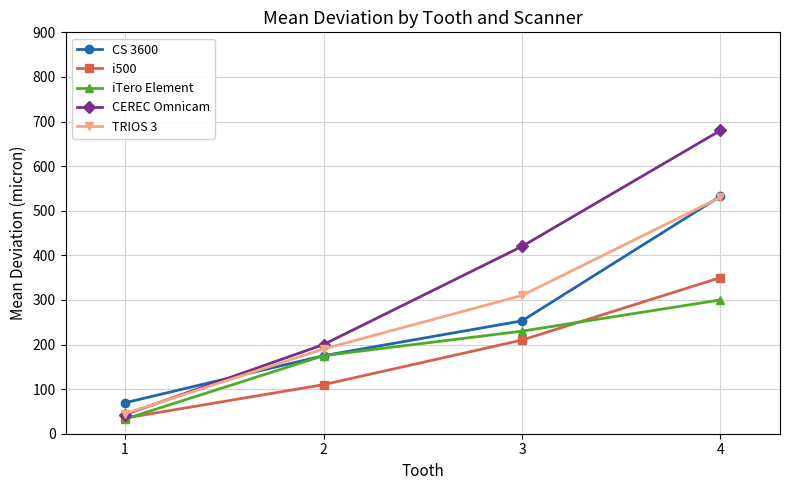

At which label does TRIOS 3 reach its peak?

4